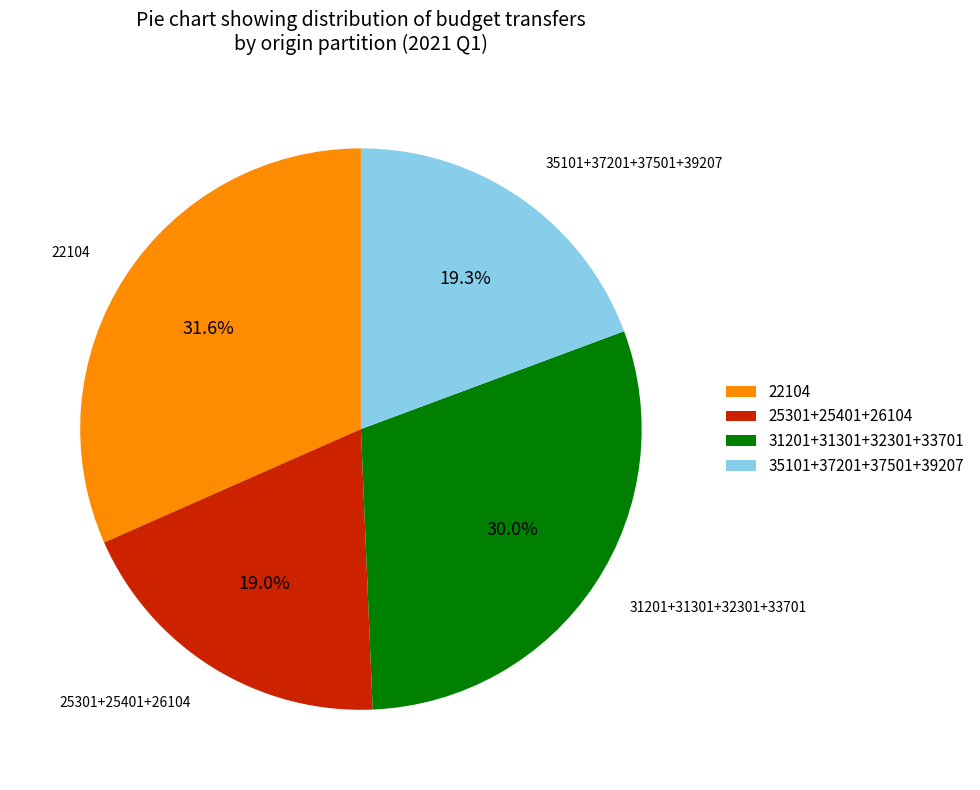

How much of the chart is everything except 31201+31301+32301+33701?

70.0%